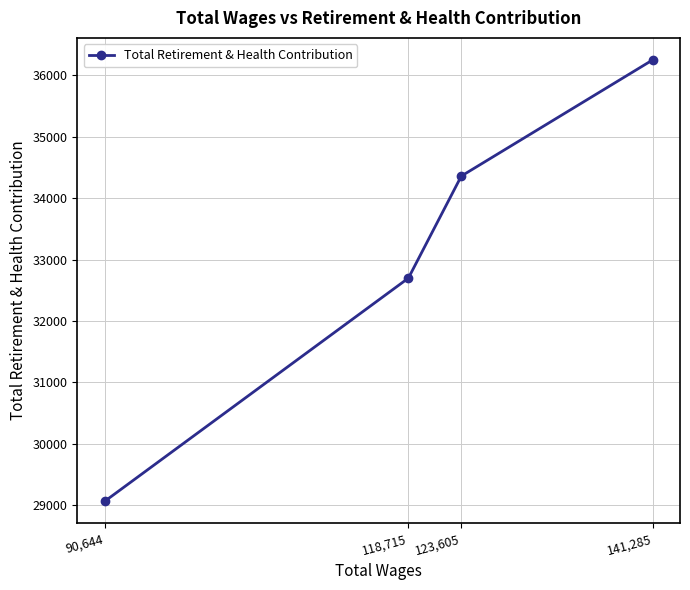

The value at 123,605 is 34359. True or false?

True